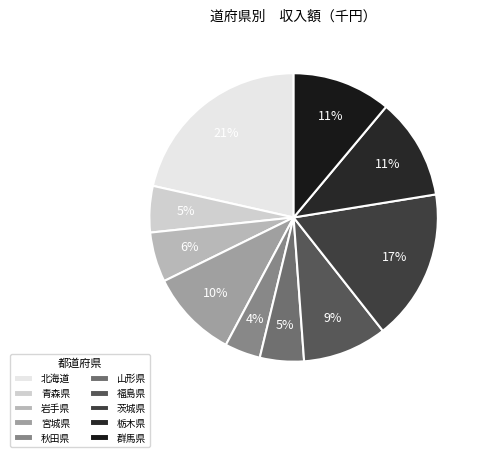

How many slices are in this pie chart?

10